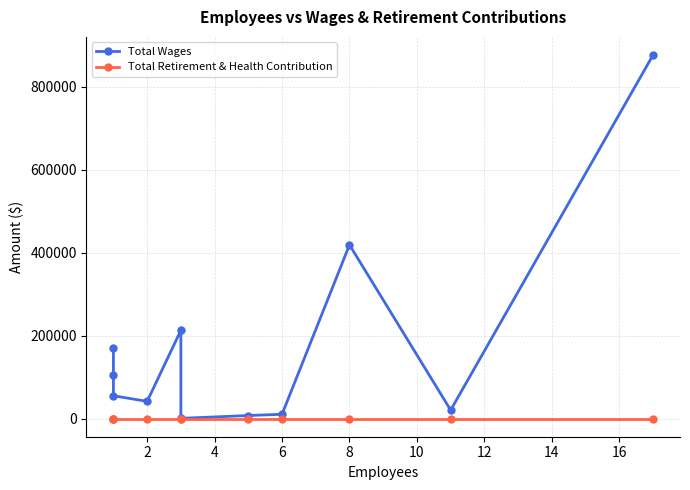

Which series has the largest total across all categories?

Total Wages